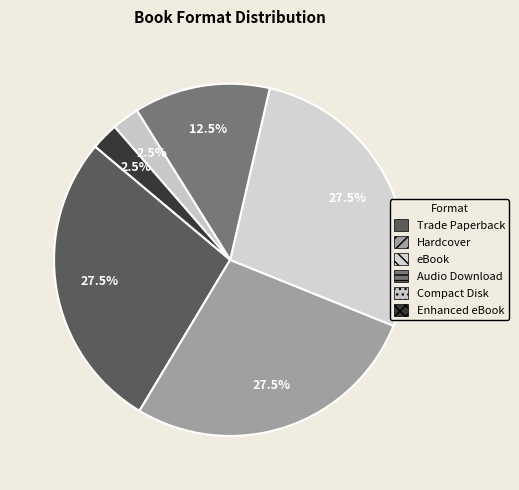

Does Trade Paperback represent more than half of the total?

No